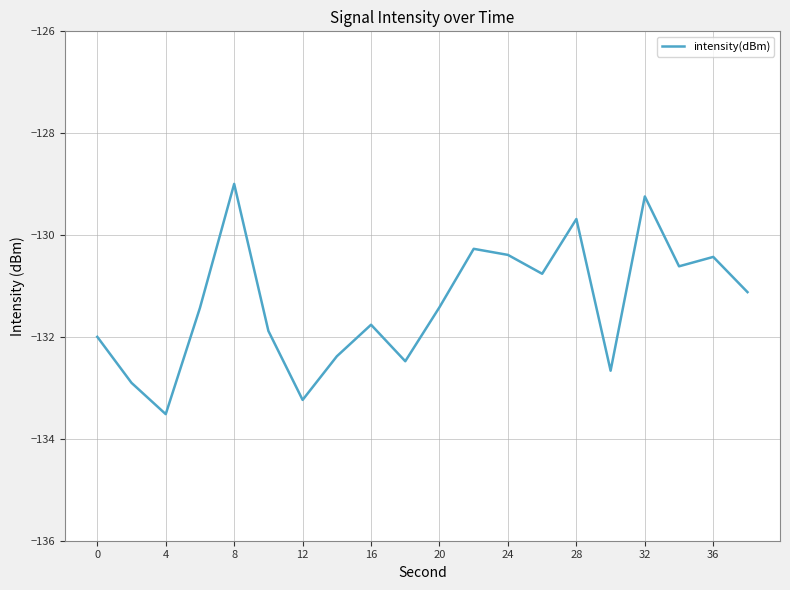

What is the minimum value shown in the chart?

-133.5